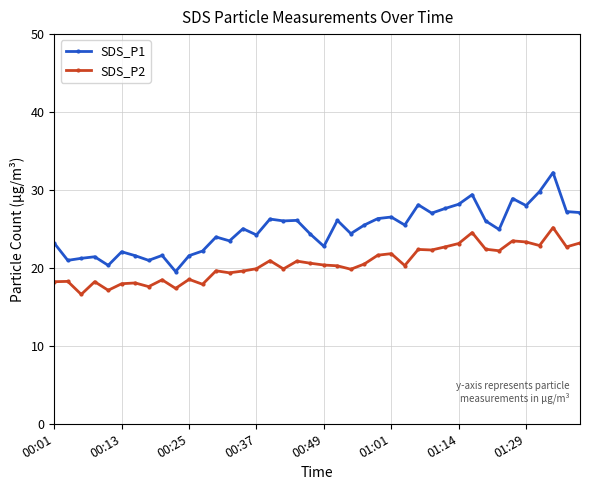

What is the minimum value shown in the chart?

16.6